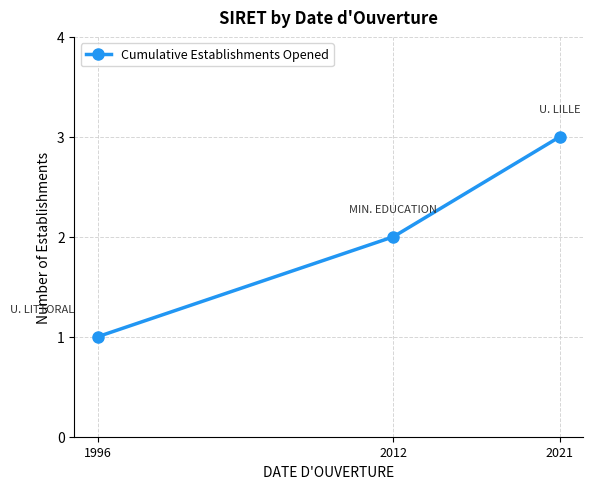

How many lines are shown in the chart?

1